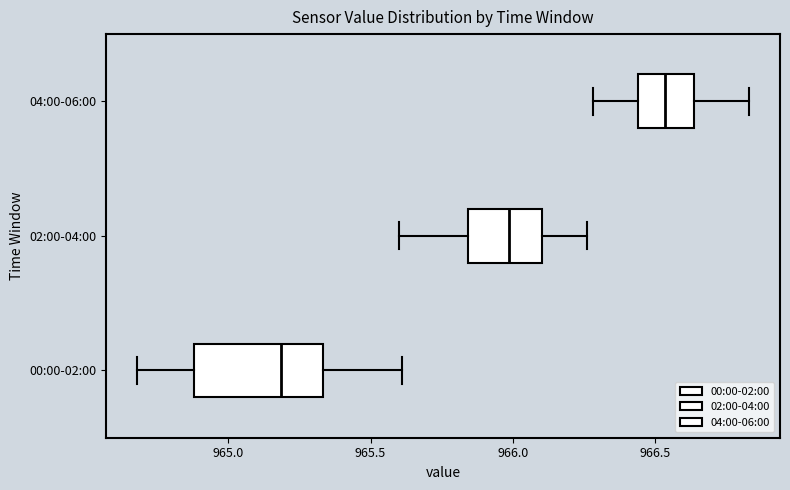

Reading bottom to top, transcribe this box plot: for each box, give where its median line is, the range the box spans, and where its two whiskers end, as read against the x-axis. The values are not printed on the chart, so give them approximately, as read against the axis.

00:00-02:00: median 965.20, box 964.90 to 965.35, whiskers 964.70 to 965.60
02:00-04:00: median 966.00, box 965.85 to 966.10, whiskers 965.60 to 966.25
04:00-06:00: median 966.55, box 966.45 to 966.65, whiskers 966.30 to 966.85